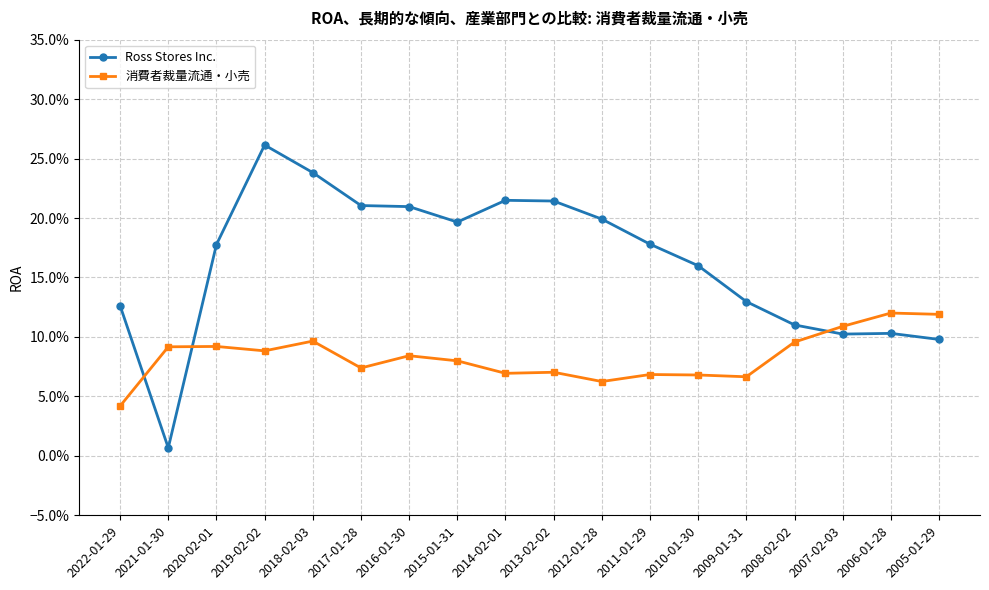

At which category does Ross Stores Inc. reach its first local valley?

2021-01-30